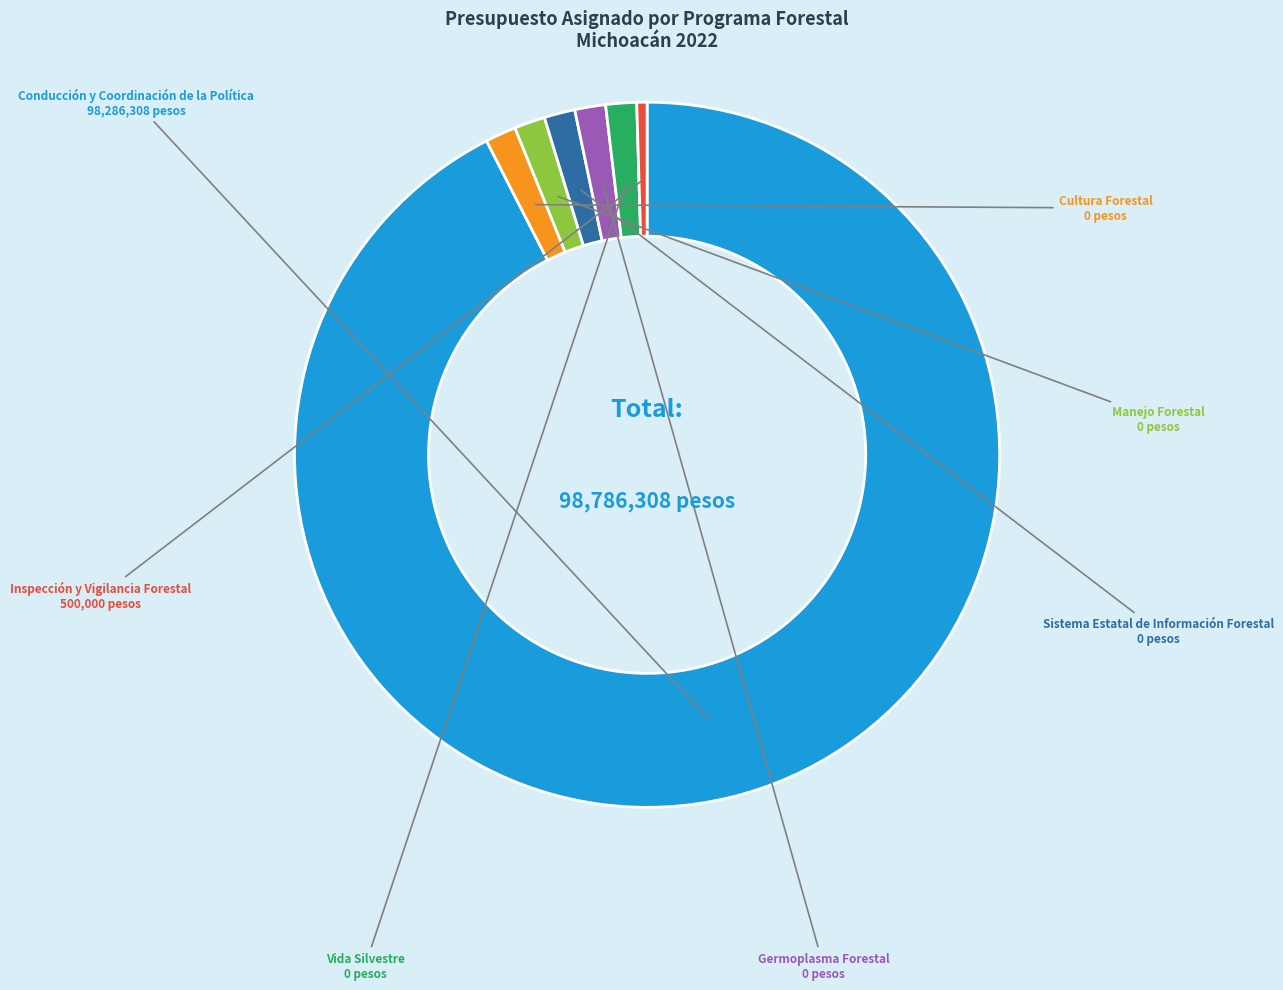

Count the number of slices in the pie.

7